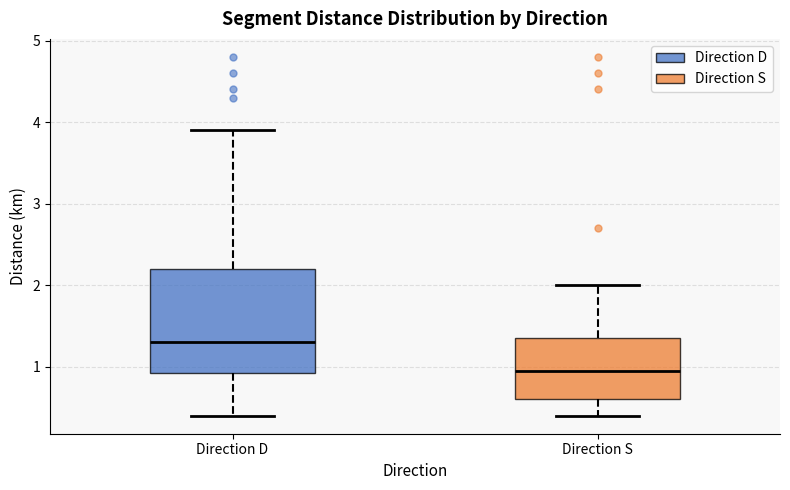

Which box is the tallest, from its lower edge to its upper edge?

Direction D